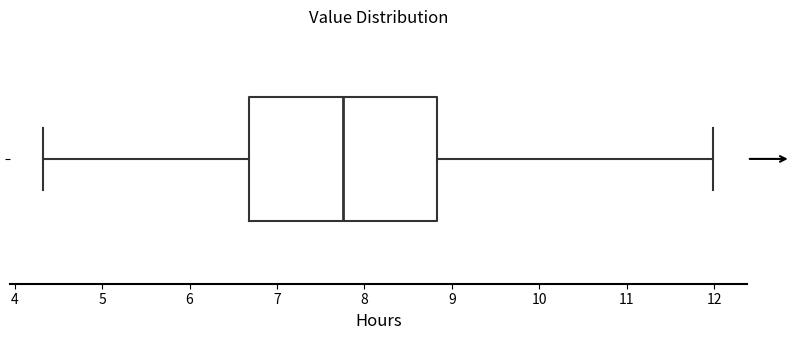

Where is the right edge of the box on the x-axis? The values are not printed on the chart, so give them approximately, as read against the axis.

8.8